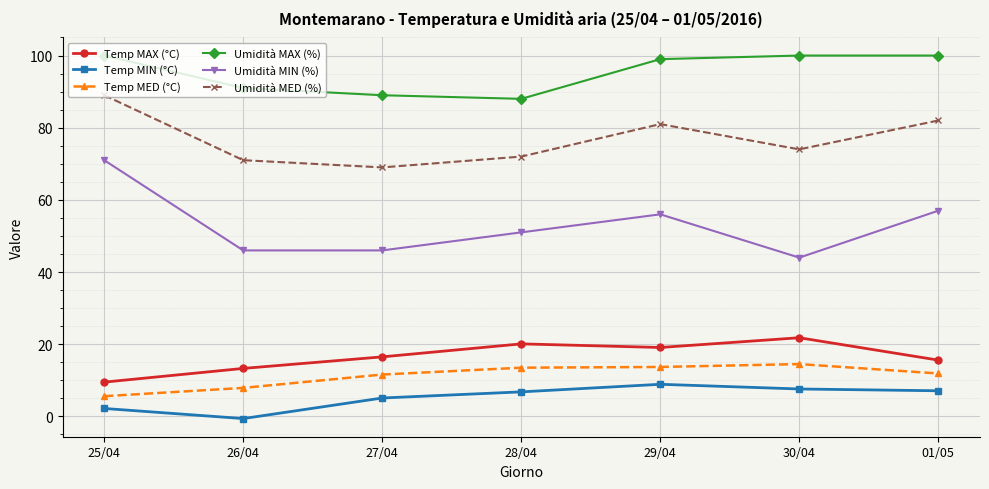

What is the highest value of the Umidità MED (%) series?

89.0